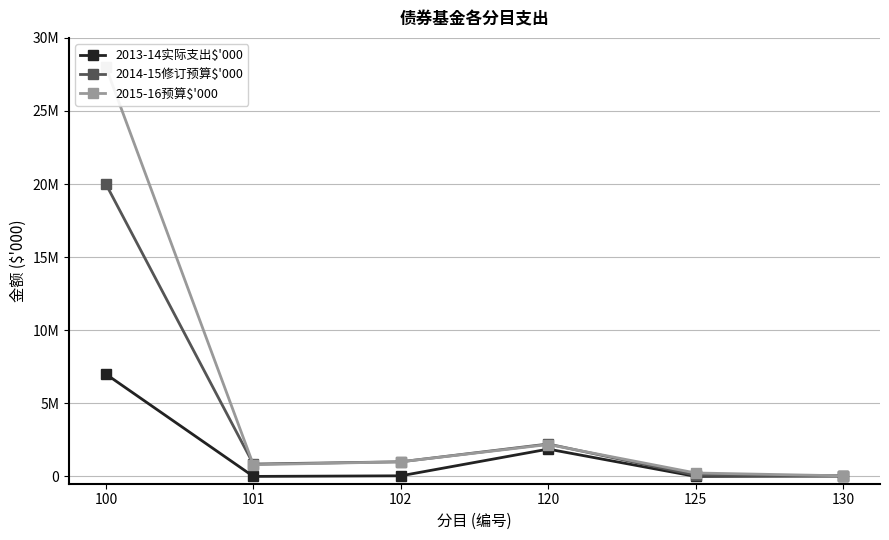

The value of 2015-16预算$'000 at 101 is 800000. True or false?

True